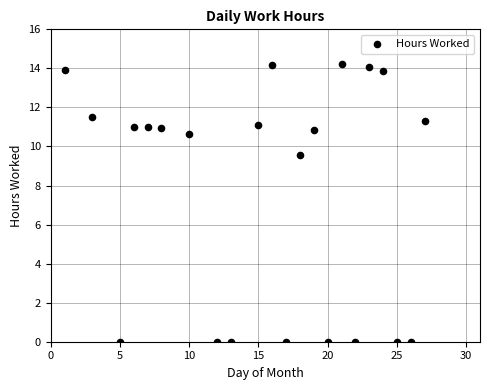

What Y value in the scatter plot is closest to 7?

9.6